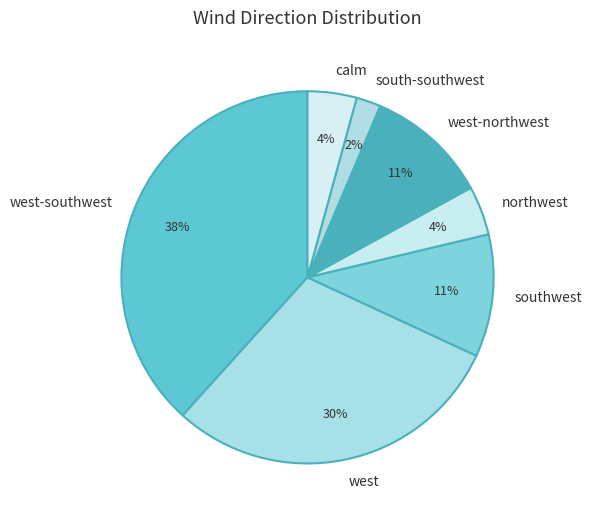

Is calm the majority of the pie?

No